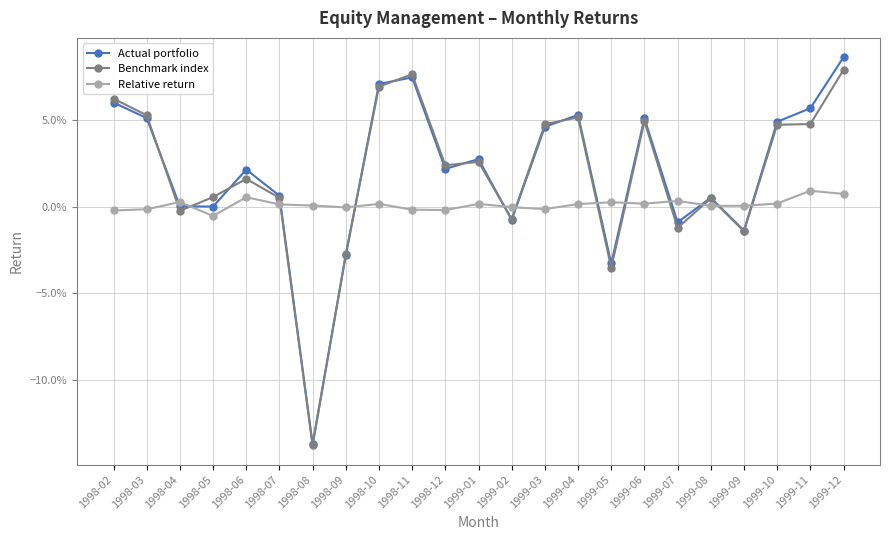

Which series ends up on top after the final intersection of Benchmark index and Relative return?

Benchmark index